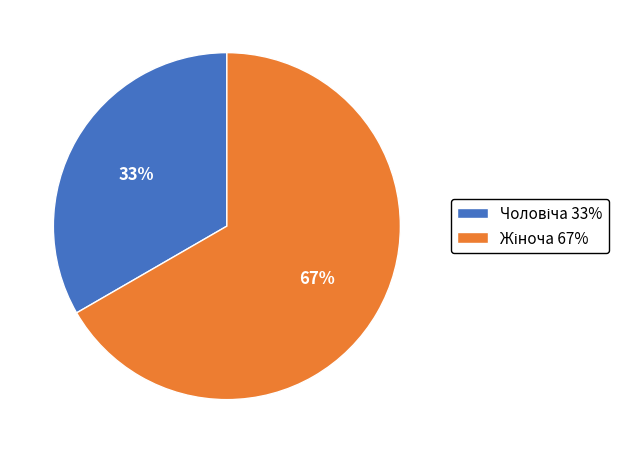

Is there a majority slice in this chart?

Yes